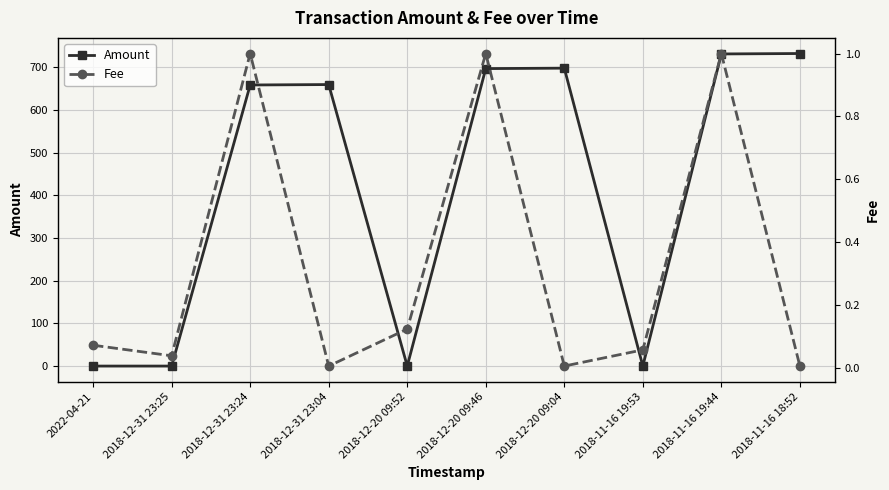

How many values in the Amount series exceed 659?

5